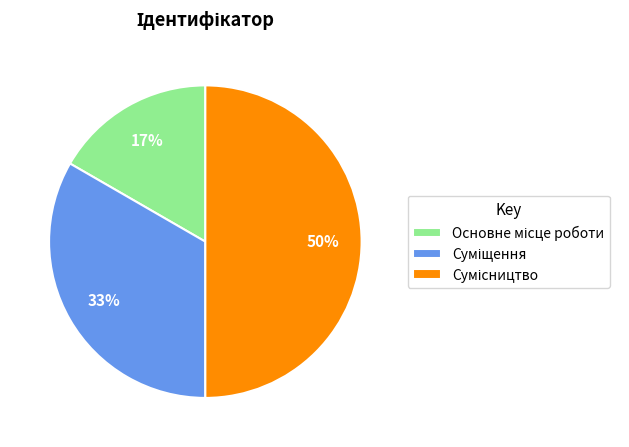

To the nearest percent, what is the average slice percentage?

33%